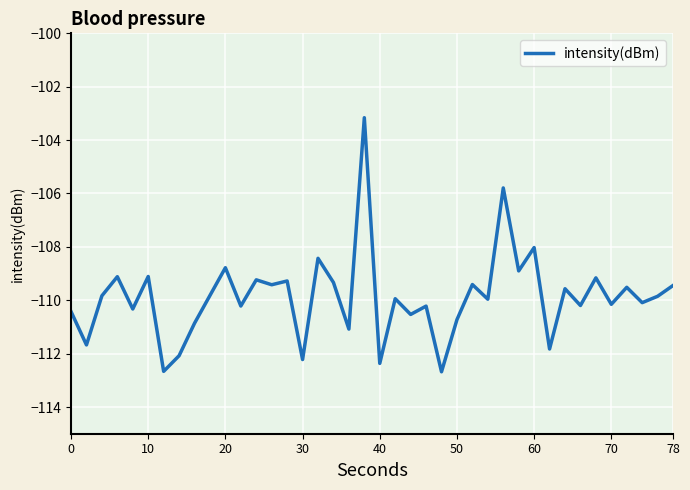

What is the difference between the maximum and minimum values?

9.5